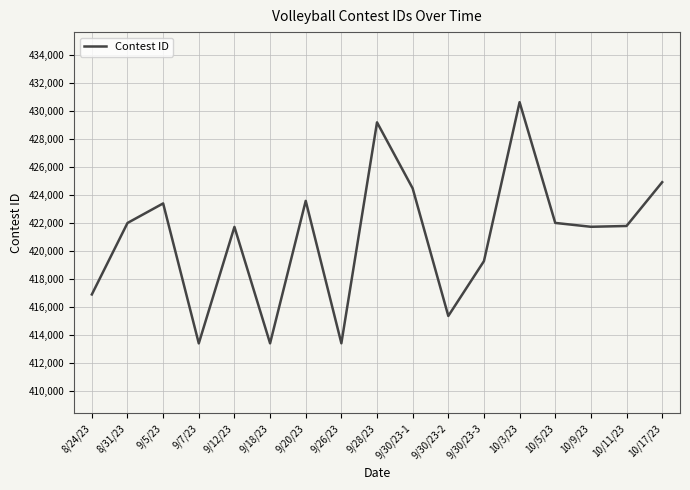

What is the approximate value at 9/18/23, to the nearest 50?

413400